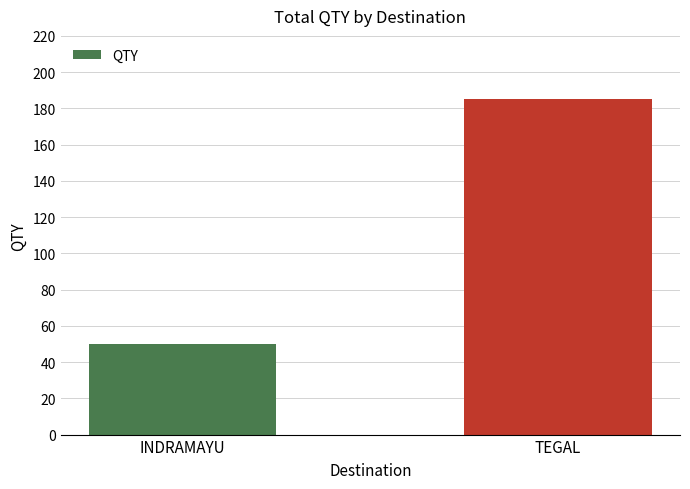

Does the chart contain stacked bars?

No